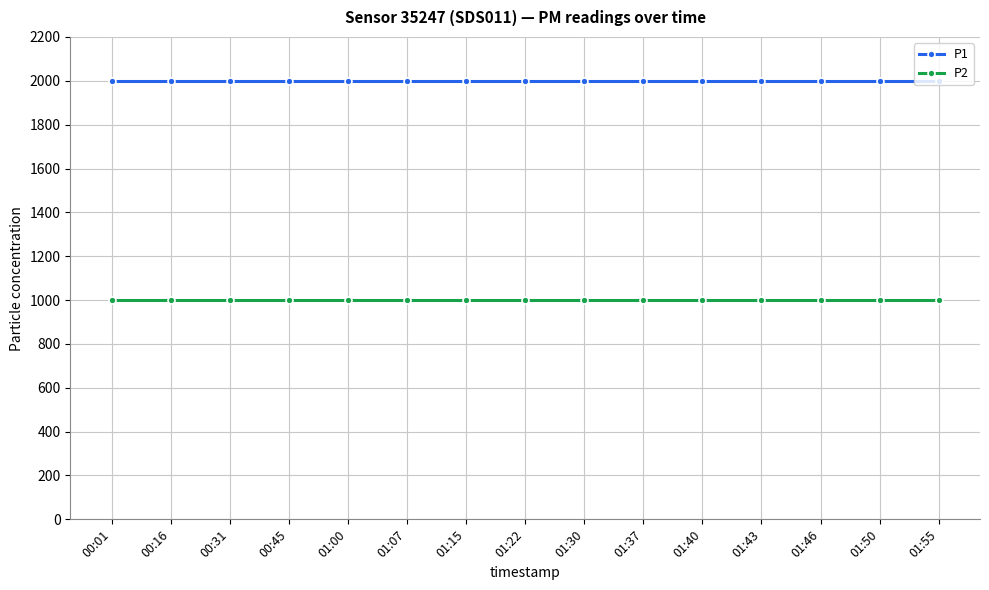

Reading left to right, what are all the values shown in this chart?

P1: 1999.9	1999.9	1999.9	1999.9	1999.9	1999.9	1999.9	1999.9	1999.9	1999.9	1999.9	1999.9	1999.9	1999.9	1999.9
P2: 999.9	999.9	999.9	999.9	999.9	999.9	999.9	999.9	999.9	999.9	999.9	999.9	999.9	999.9	999.9